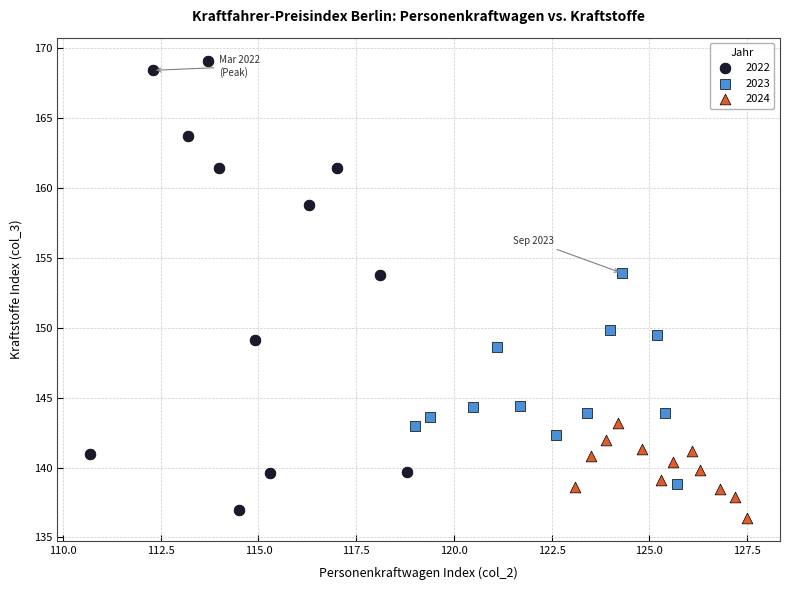

Which series reaches the maximum Y coordinate?

2022